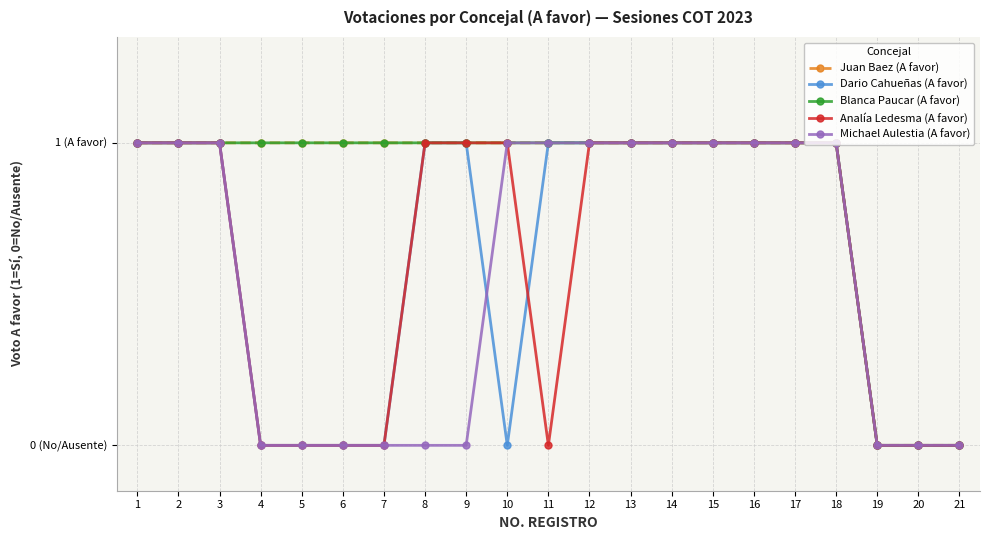

What is the difference between the highest and lowest values at 6?

1